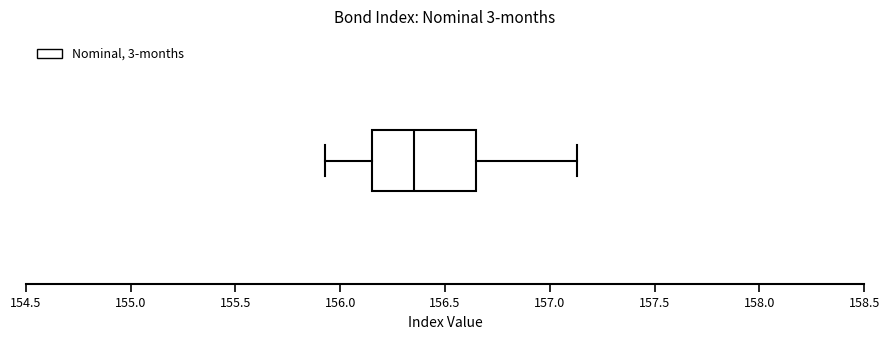

Transcribe this box plot: give where the median line is, the range the box spans, and where the two whiskers end, as read against the x-axis. The values are not printed on the chart, so give them approximately, as read against the axis.

median 156.35, box 156.15 to 156.65, whiskers 155.95 to 157.15